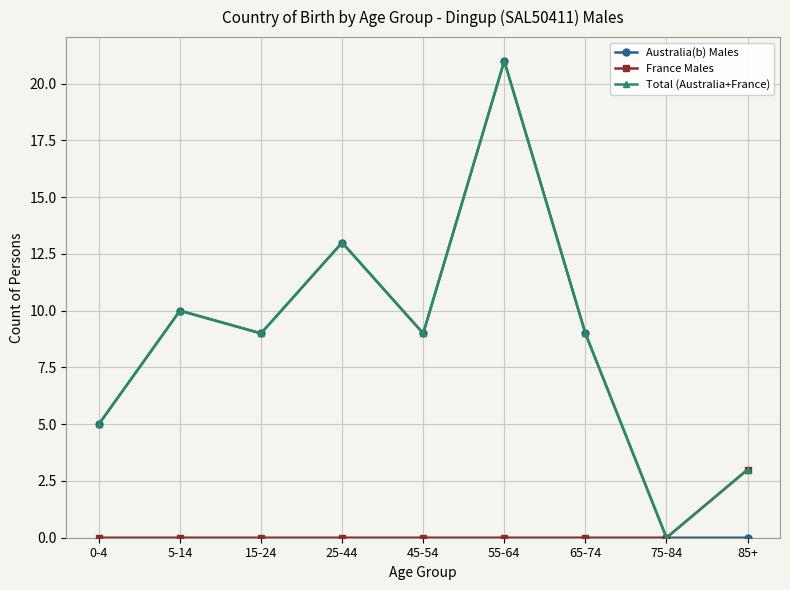

Where is the first local minimum for Australia(b) Males?

15-24